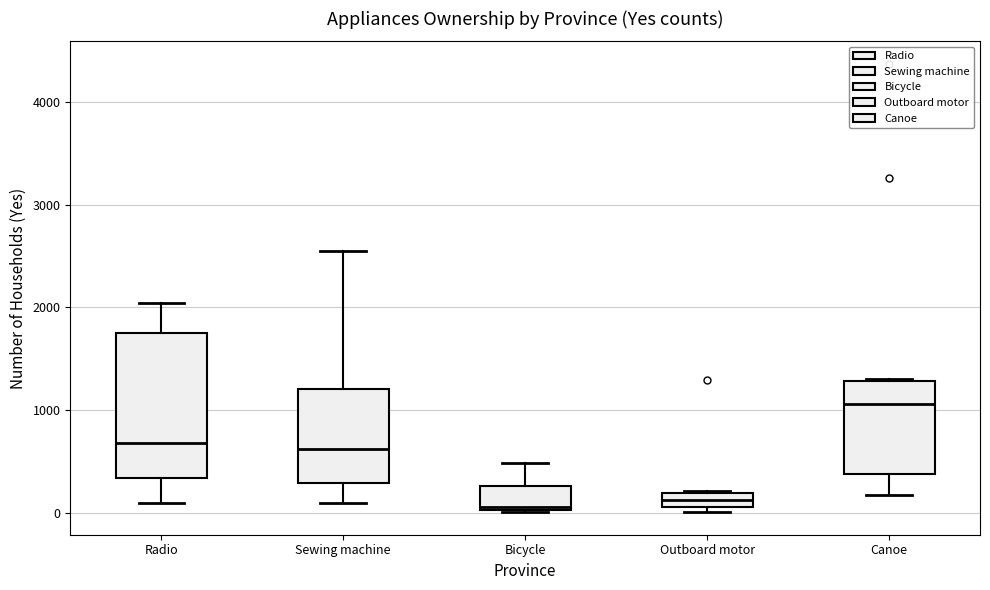

Which box has the highest median line?

Canoe